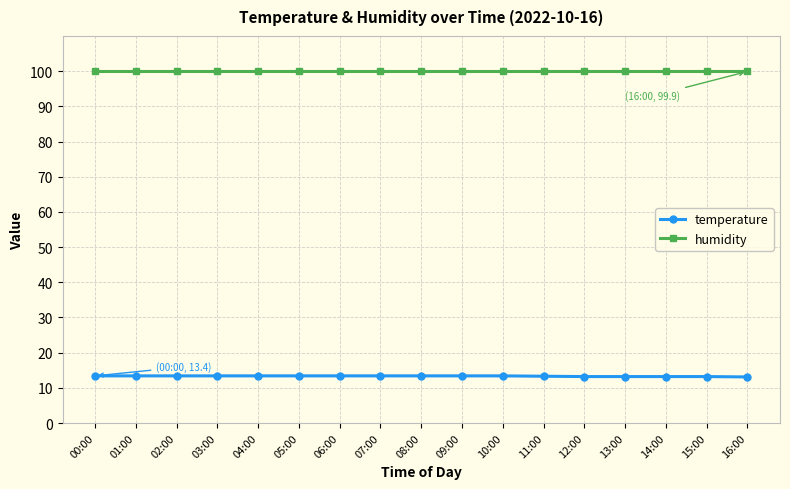

True or false: humidity and temperature intersect in this chart.

False